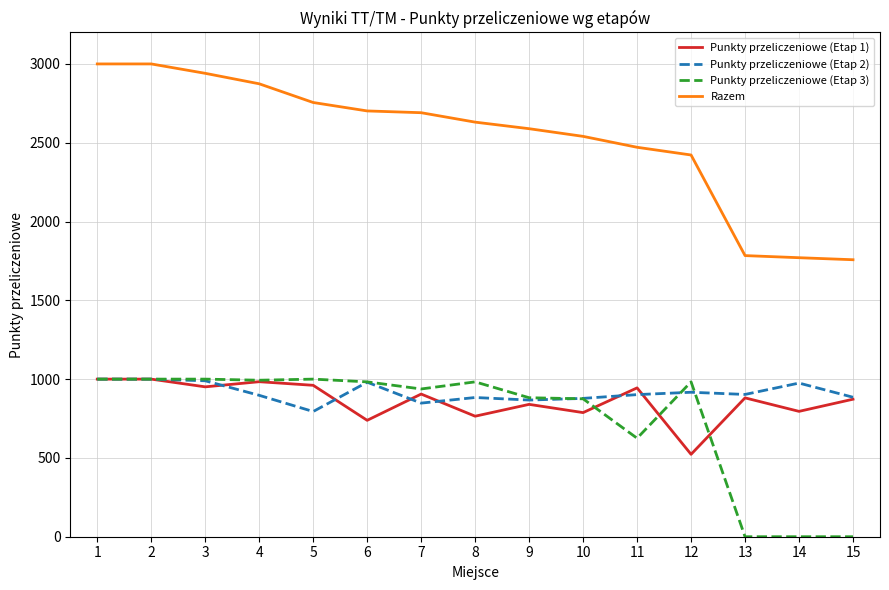

Is this an area chart (filled region under the line)?

No